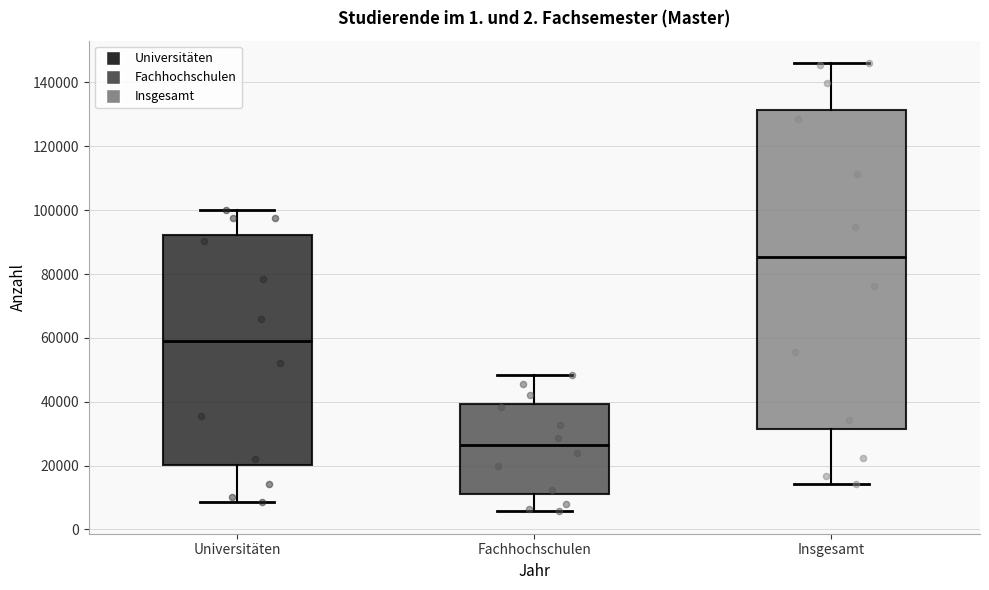

Where does the upper whisker of the box for Insgesamt end on the y-axis? The values are not printed on the chart, so give them approximately, as read against the axis.

146000